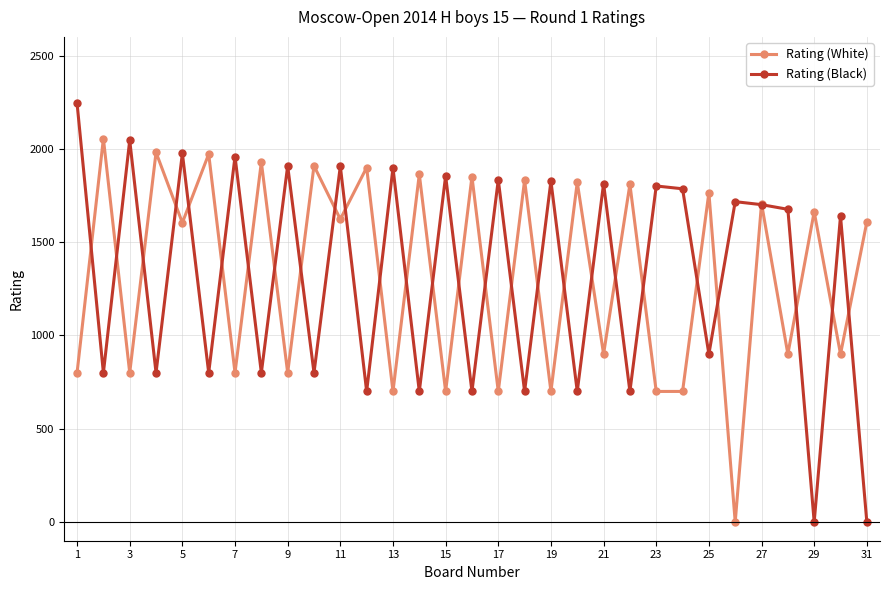

How many lines are shown in the chart?

2